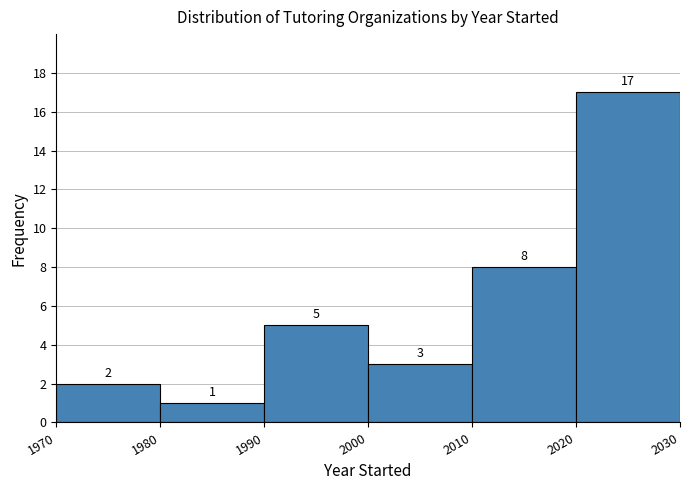

What is the height of the bar covering 1990 to 2000 on the x-axis?

5